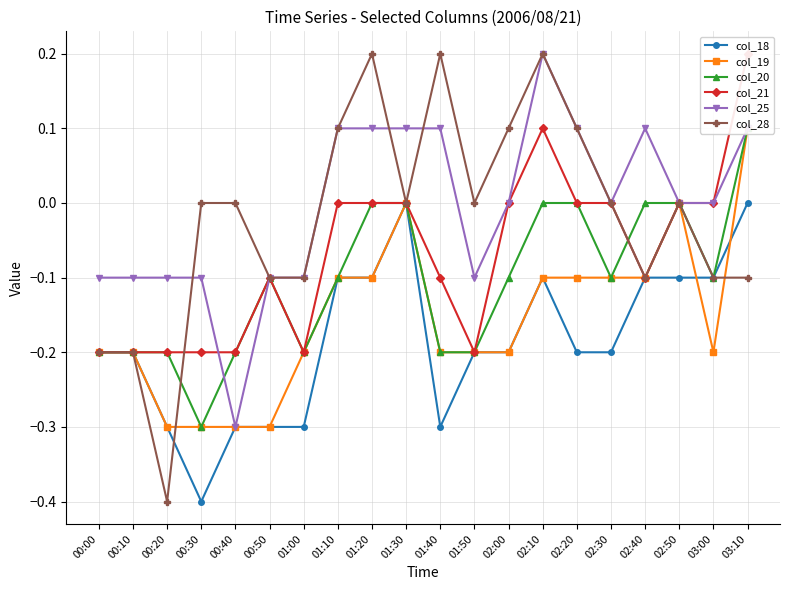

What is the lowest value of the col_21 series?

-0.2